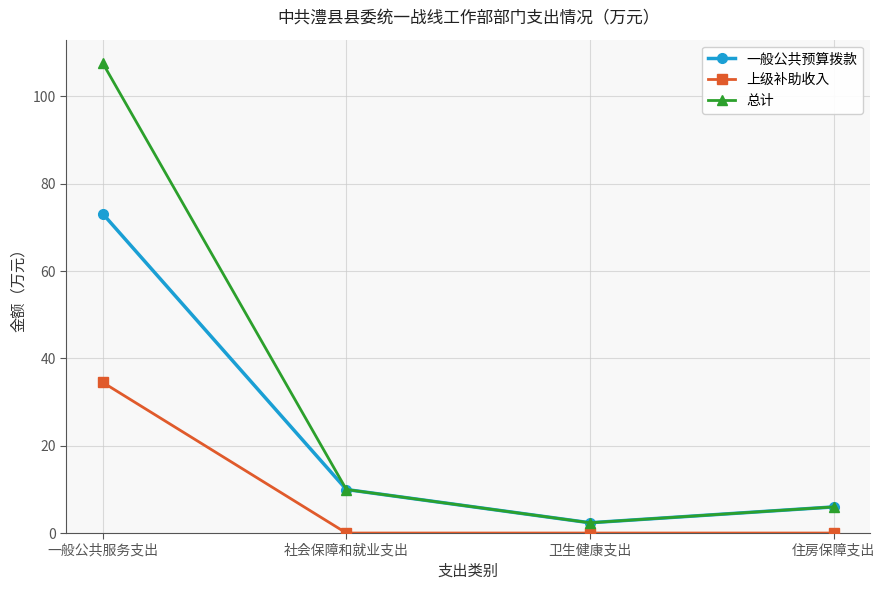

How many interior local valleys does the 一般公共预算拨款 series have?

1